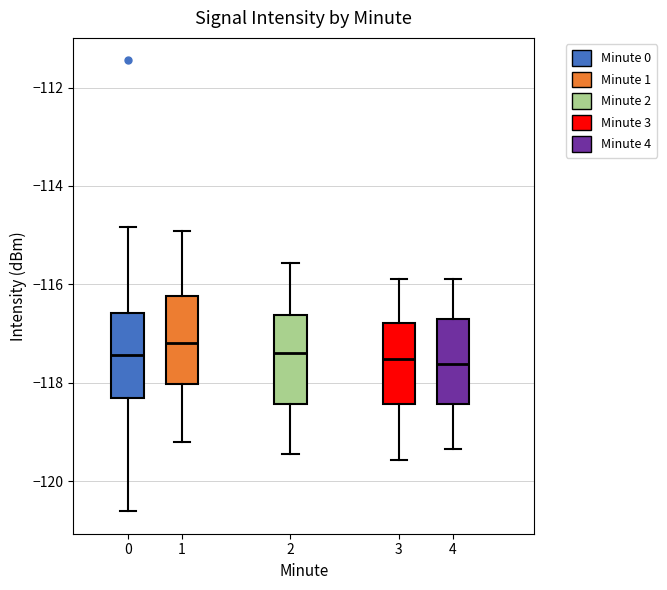

Where is the lower edge of the box at x = 3 on the y-axis? The values are not printed on the chart, so give them approximately, as read against the axis.

-118.4